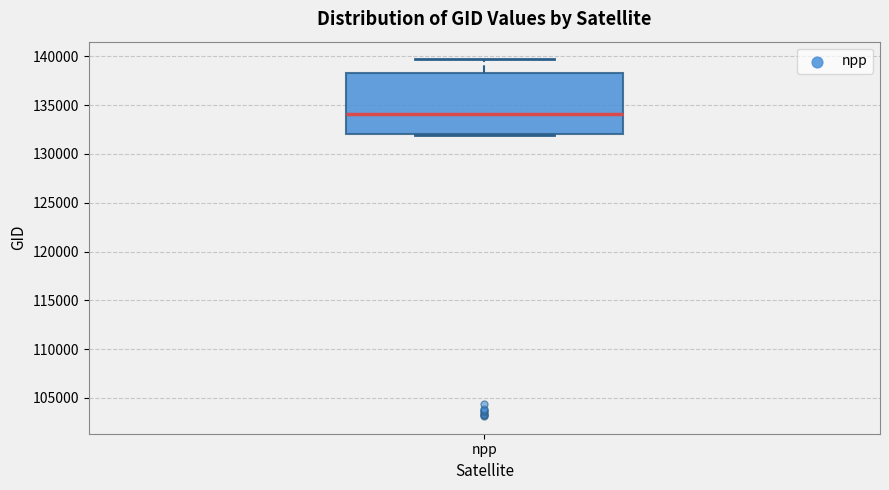

Read this box plot against the y-axis: the position of the median line, the range covered by the box, and the ends of both whiskers. The values are not printed on the chart, so give them approximately, as read against the axis.

median 134000, box 132000 to 138500, whiskers 132000 to 139500